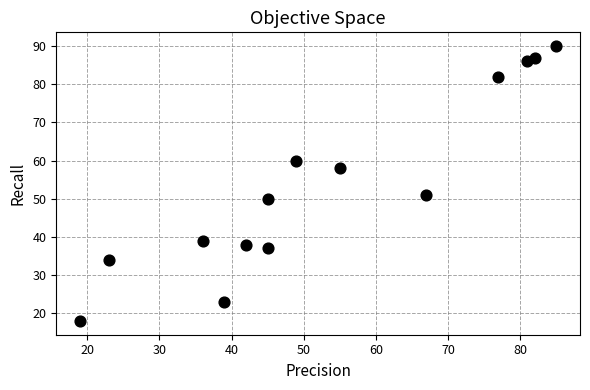

What Y value in the scatter plot is closest to 54?

51